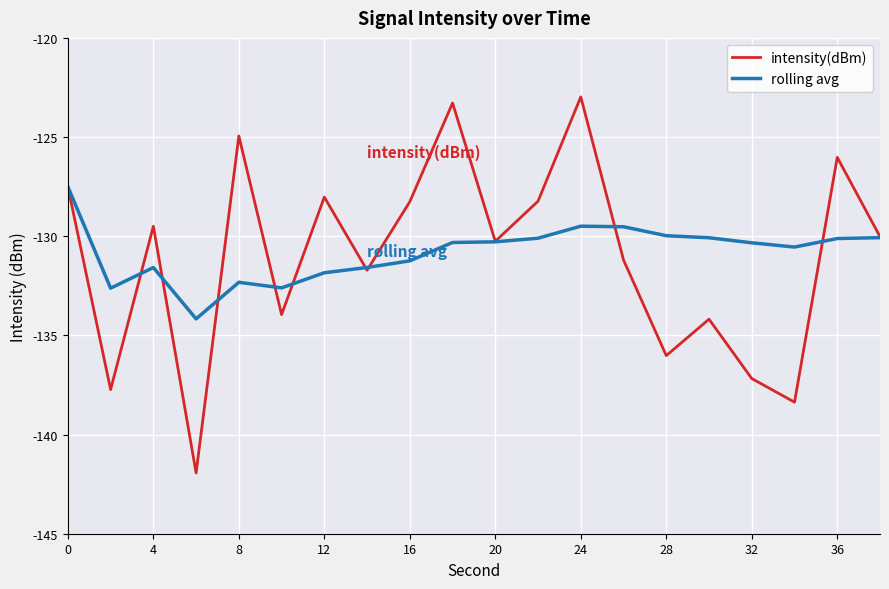

What is the difference between the maximum and minimum values in the intensity(dBm) series?

19.0